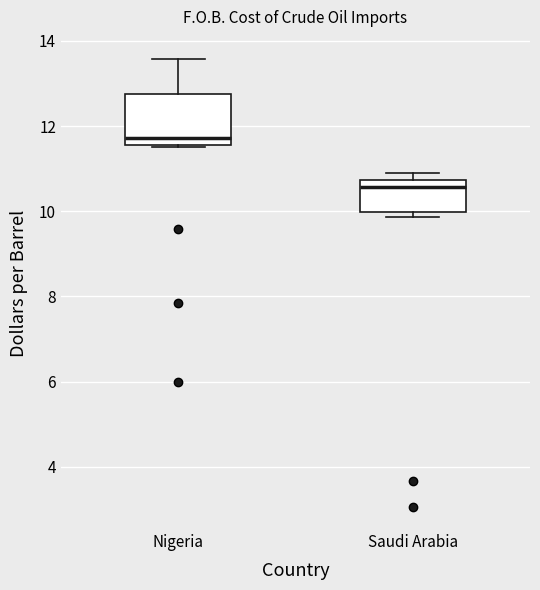

Reading left to right, transcribe this box plot: for each box, give where its median line is, the range the box spans, and where its two whiskers end, as read against the y-axis. The values are not printed on the chart, so give them approximately, as read against the axis.

Nigeria: median 11.8, box 11.6 to 12.8, whiskers 11.6 to 13.6
Saudi Arabia: median 10.6, box 10.0 to 10.8, whiskers 9.8 to 11.0